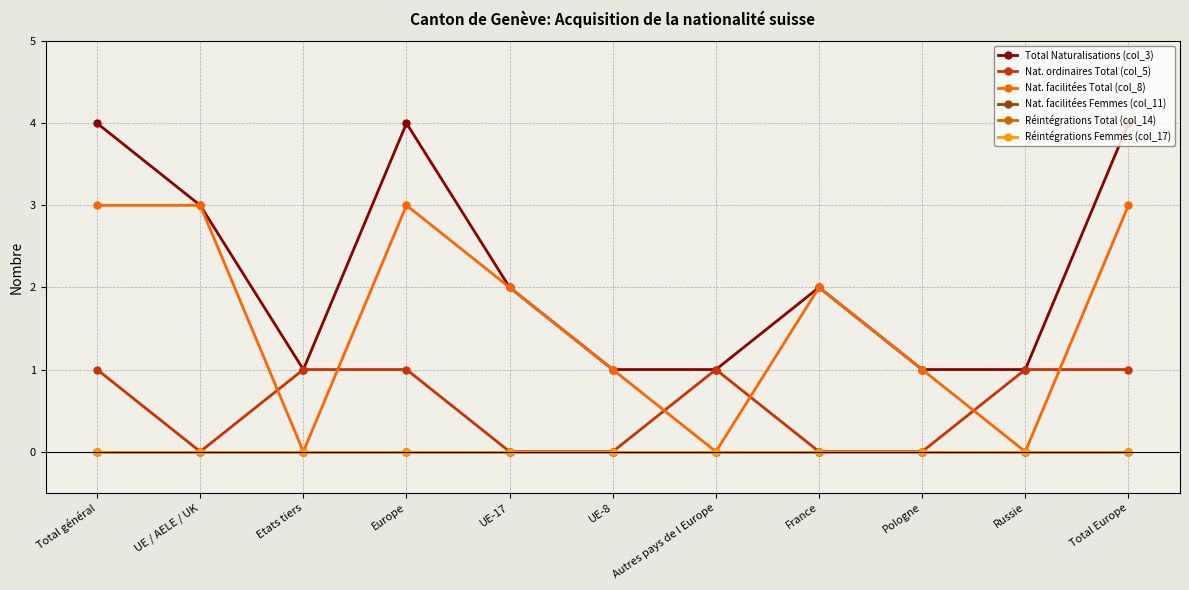

True or false: Total Naturalisations (col_3) and Réintégrations Total (col_14) intersect in this chart.

False